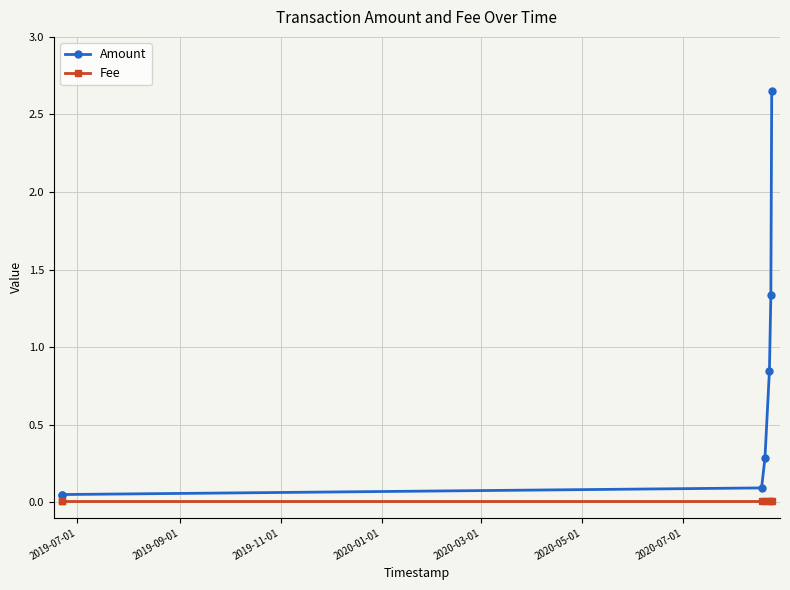

At how many categories does at least one series exceed 2?

1